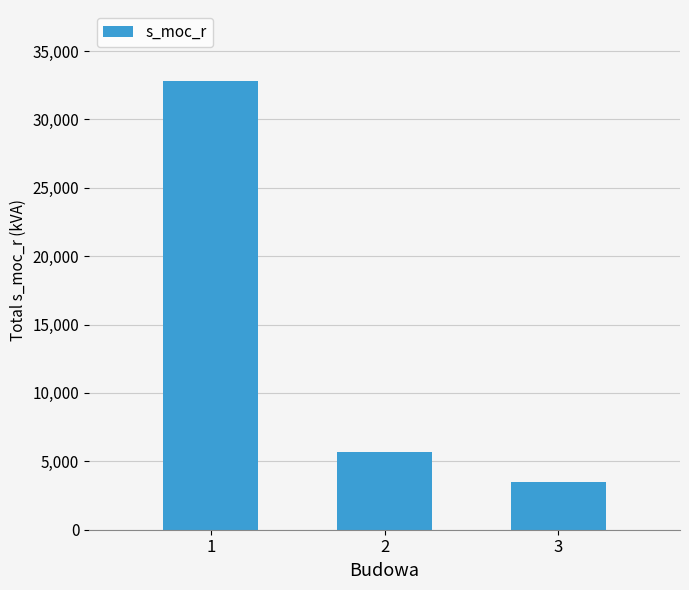

What is the sum of the values at 2 and 3?

9205